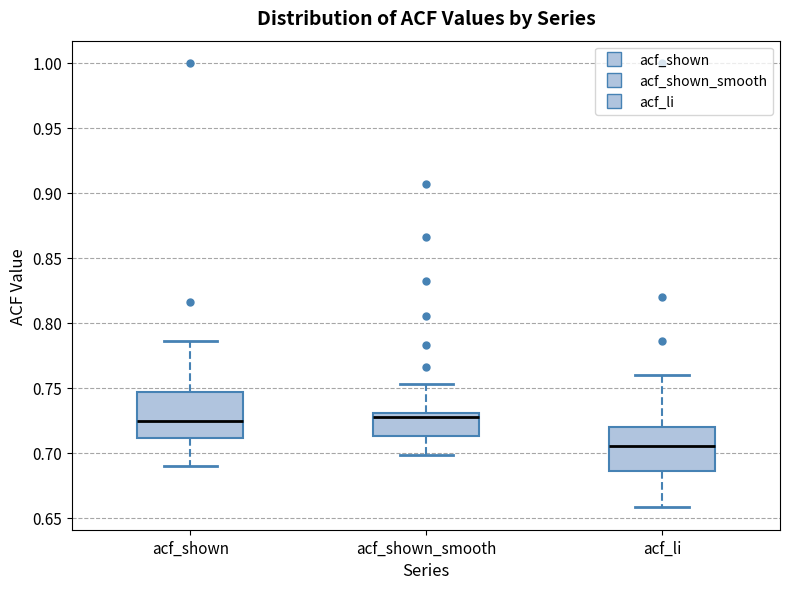

Reading left to right, transcribe this box plot: for each box, give where its median line is, the range the box spans, and where its two whiskers end, as read against the y-axis. The values are not printed on the chart, so give them approximately, as read against the axis.

acf_shown: median 0.725, box 0.710 to 0.745, whiskers 0.690 to 0.785
acf_shown_smooth: median 0.730 (just below the box's upper edge), box 0.715 to 0.730, whiskers 0.700 to 0.755
acf_li: median 0.705, box 0.685 to 0.720, whiskers 0.660 to 0.760